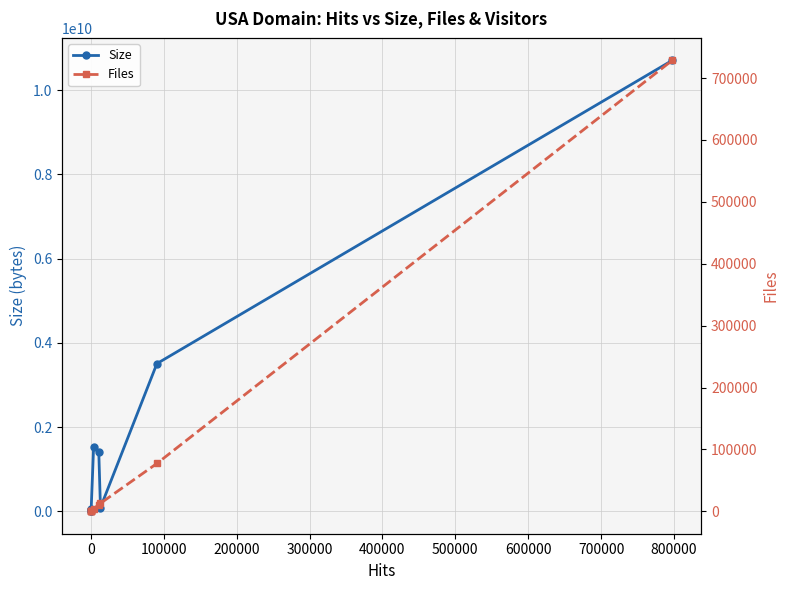

True or false: Files and Size intersect in this chart.

False